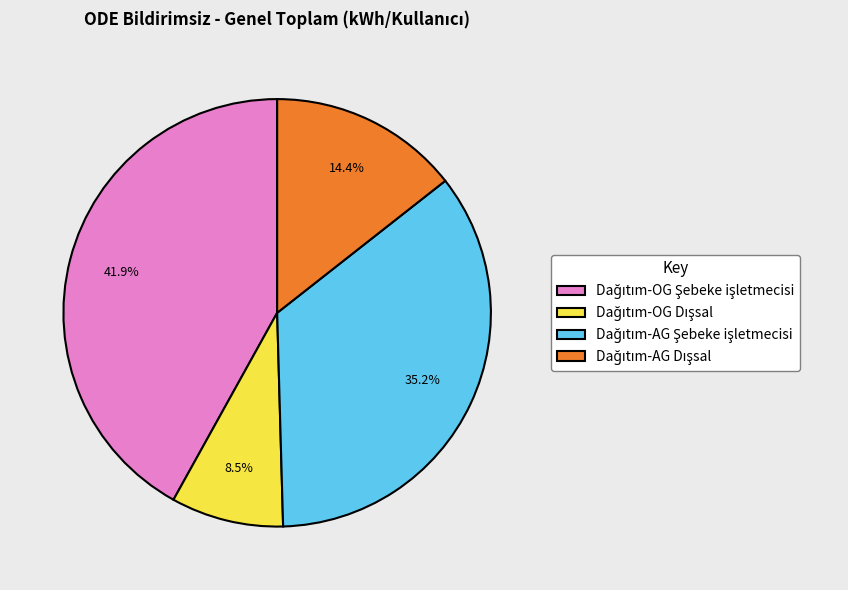

Does any single category account for the majority?

No